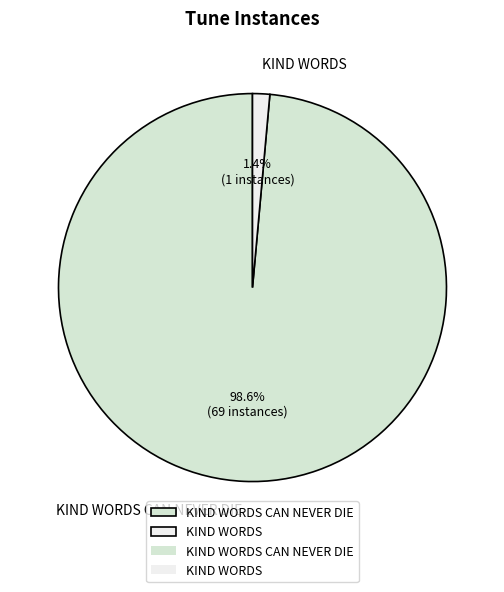

To the nearest percent, what is the difference between the KIND WORDS CAN NEVER DIE and KIND WORDS slice percentages?

97%